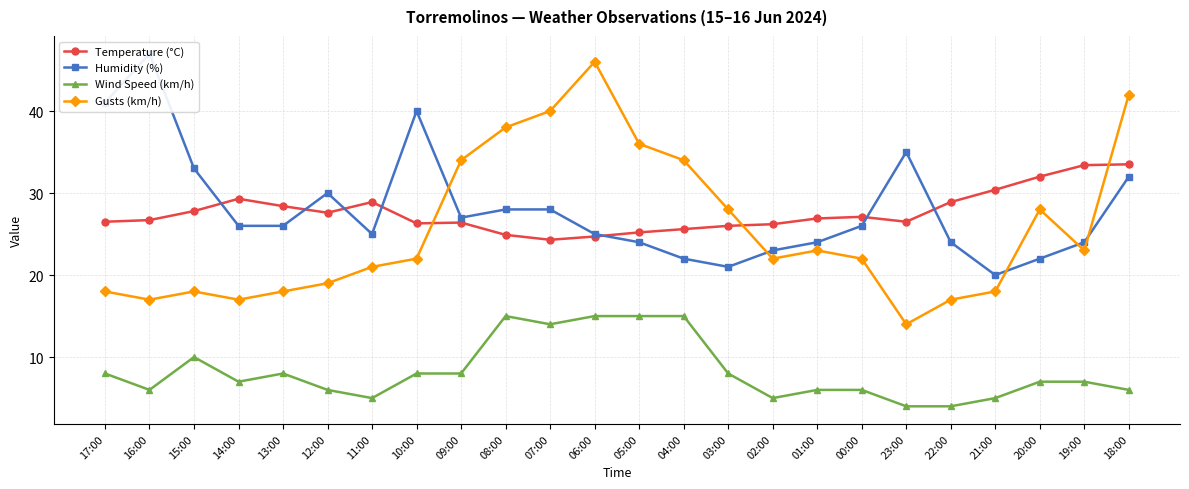

How many interior local peaks does the Humidity (%) series have?

4